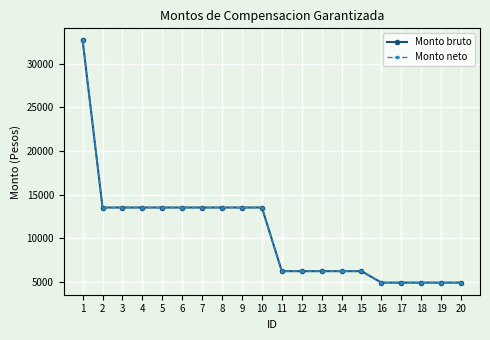

Between 4 and 10, which is larger?

4